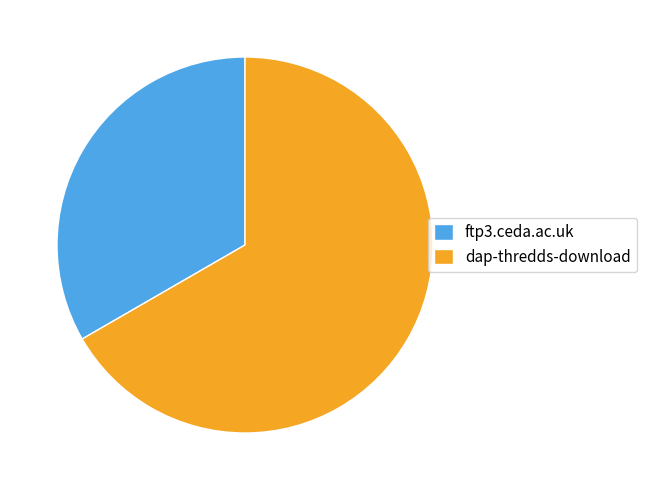

Count the number of slices in the pie.

2